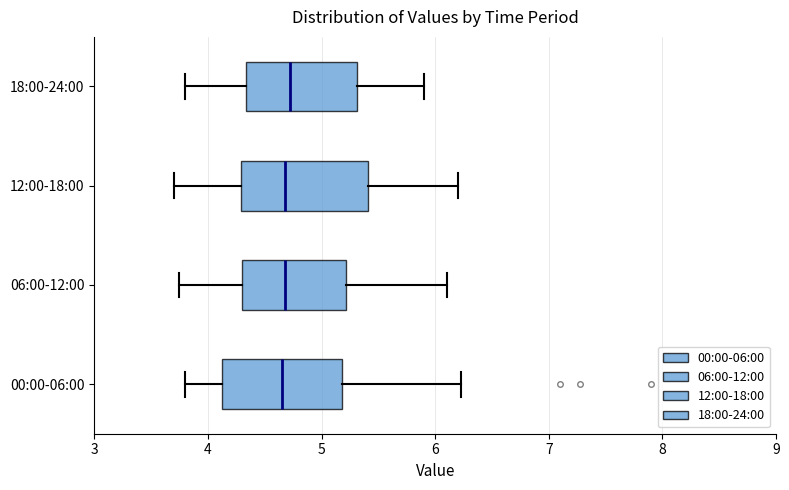

Where does the left whisker of the box for 18:00-24:00 end on the x-axis? The values are not printed on the chart, so give them approximately, as read against the axis.

3.8